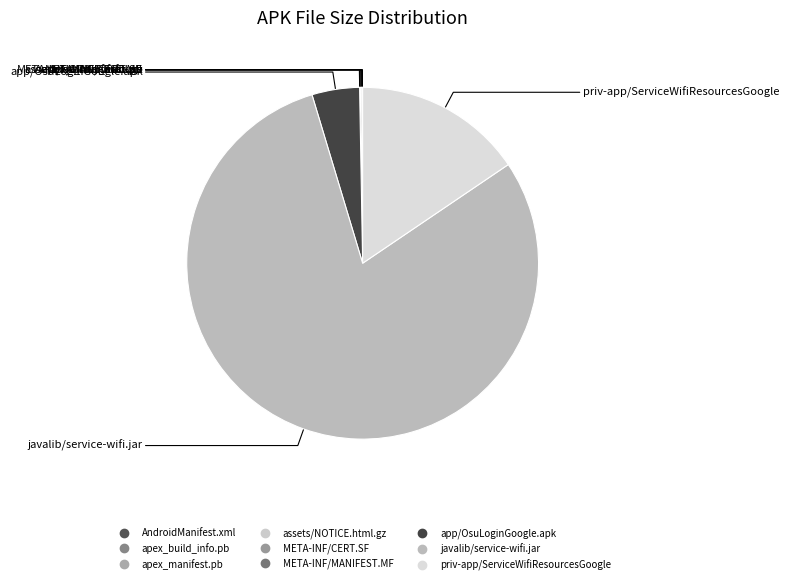

What is the largest slice in the pie chart?

javalib/service-wifi.jar